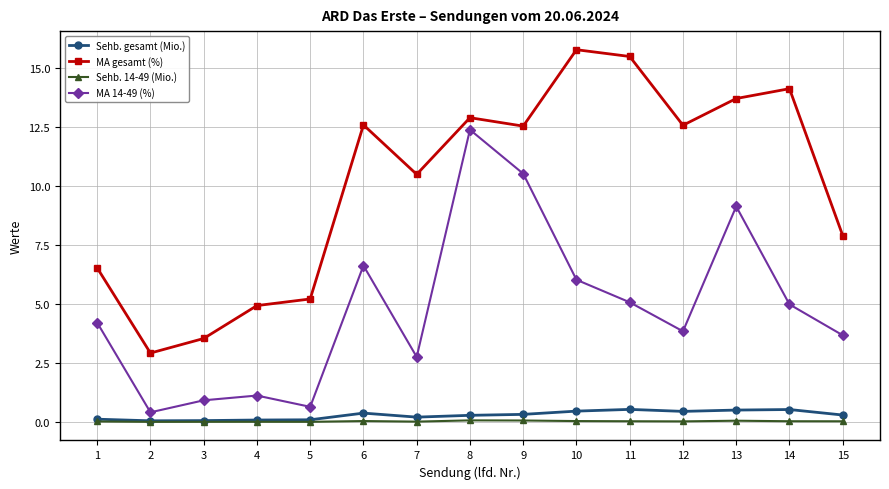

The MA 14-49 (%) series shows 3.7 at 15. True or false?

True